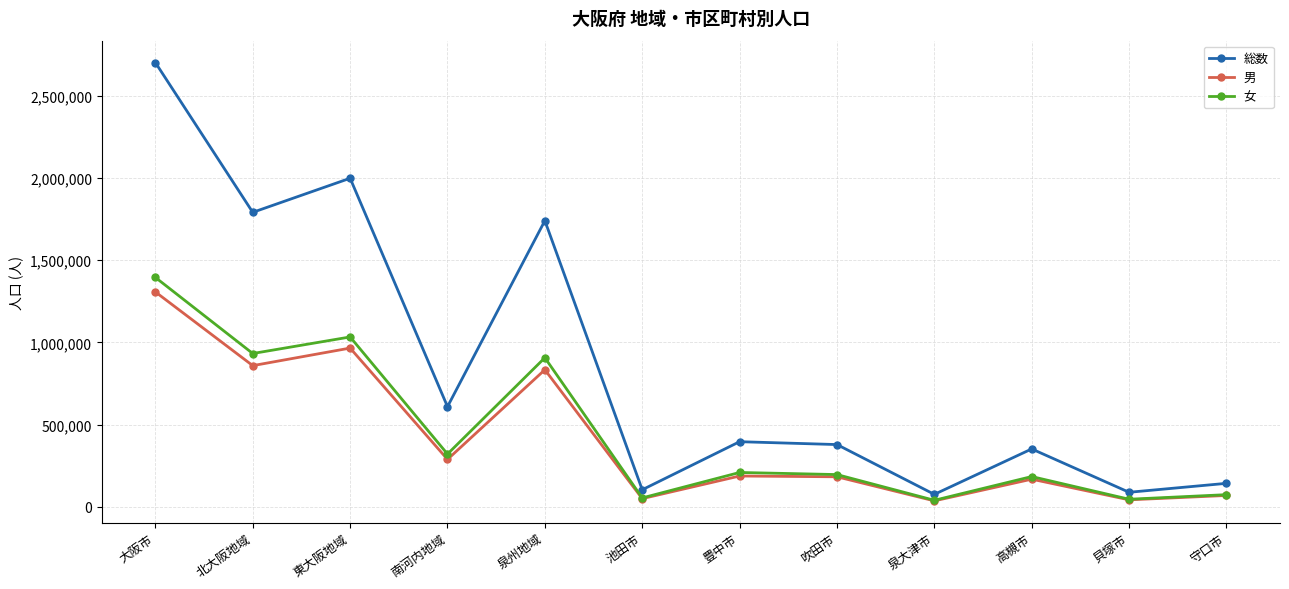

What is the label of the 8th point from the right?

泉州地域